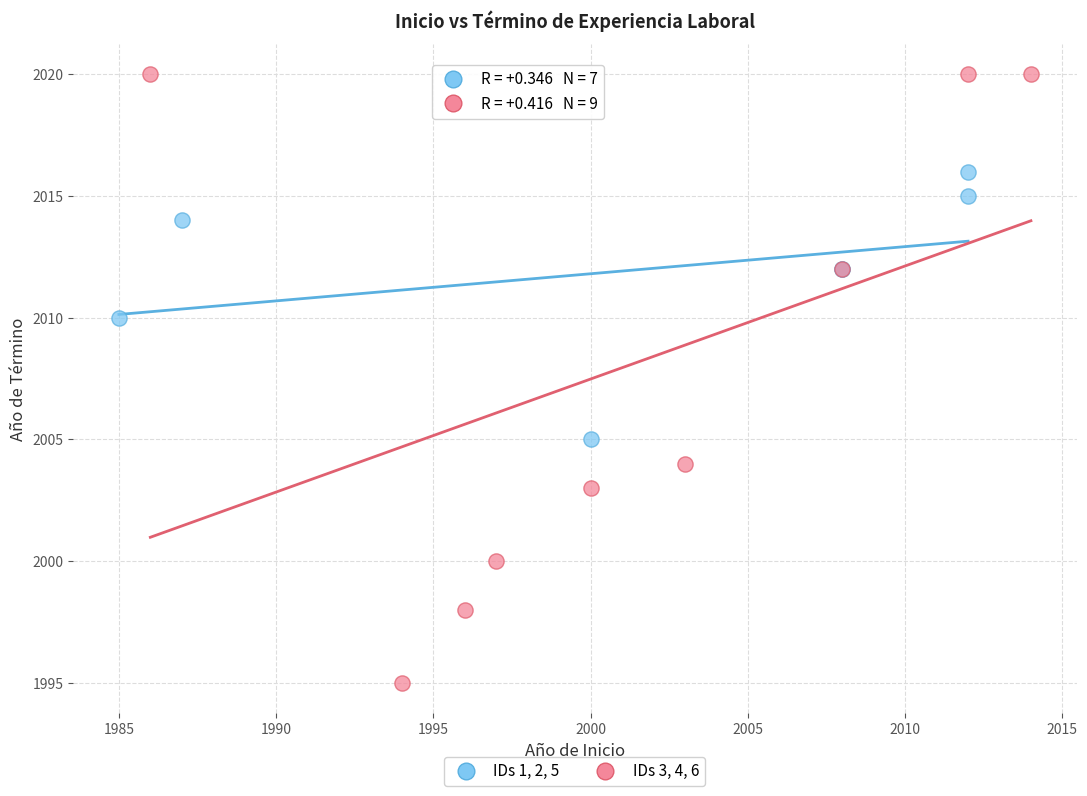

Which series reaches the maximum Y coordinate?

IDs 3, 4, 6